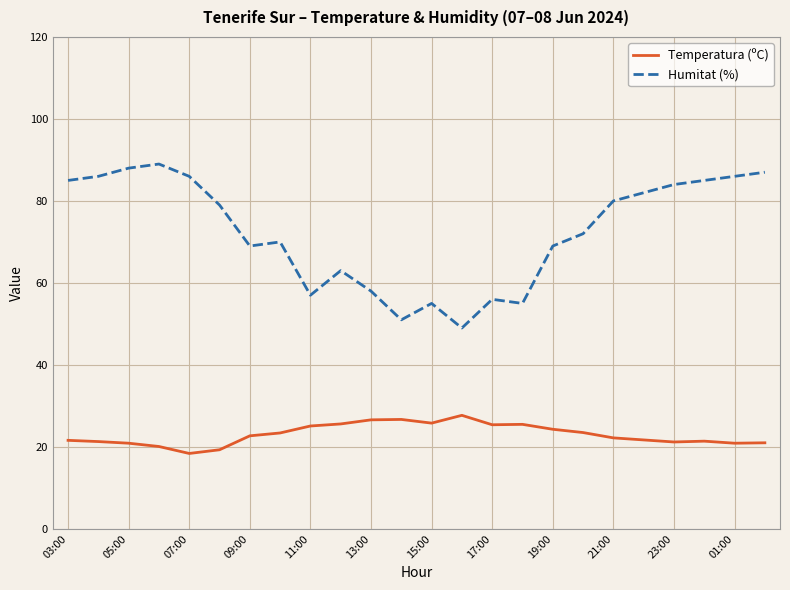

What is the greatest value displayed?

89.0